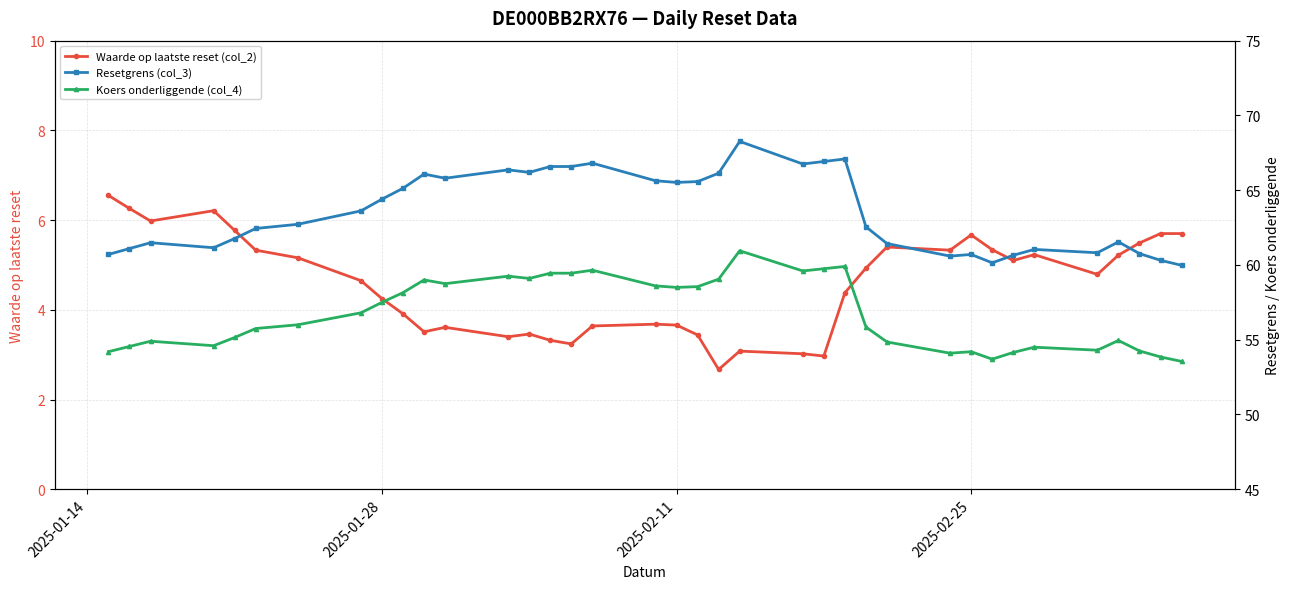

How many distinct data groups are displayed?

3